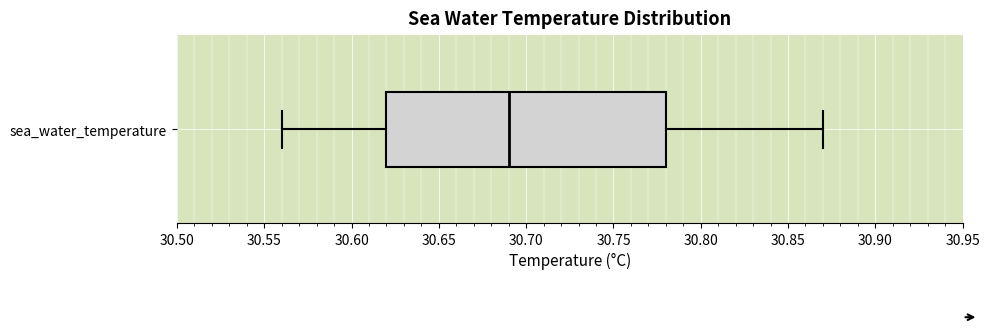

Where does the right whisker of the box for sea_water_temperature end on the x-axis? The values are not printed on the chart, so give them approximately, as read against the axis.

30.87